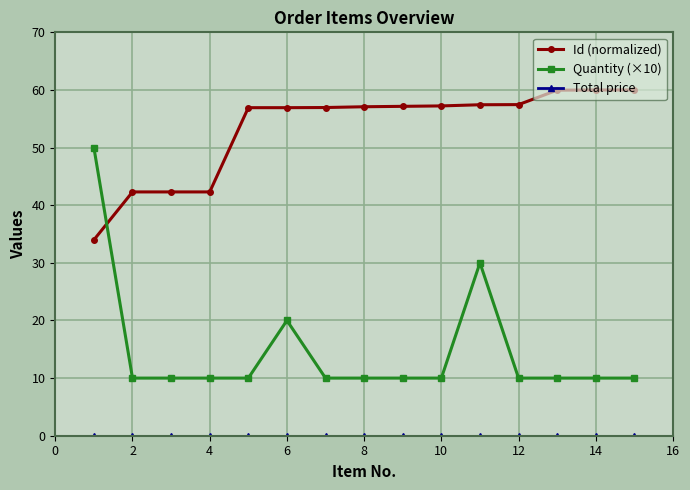

What is the maximum value for Quantity (×10)?

50.0